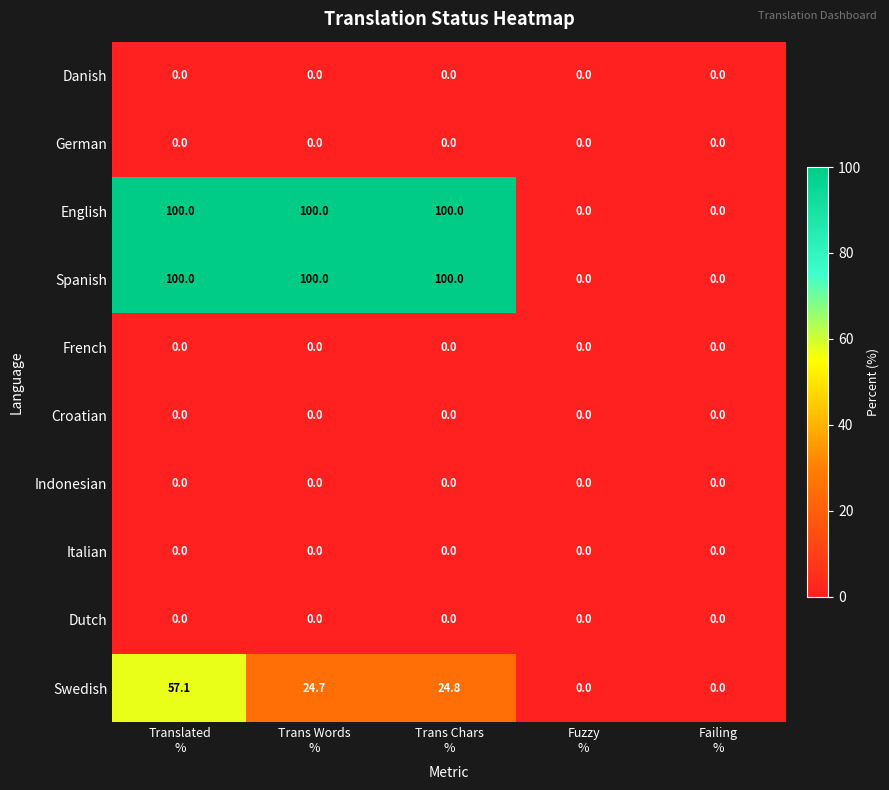

At how many categories does at least one series exceed 15?

3